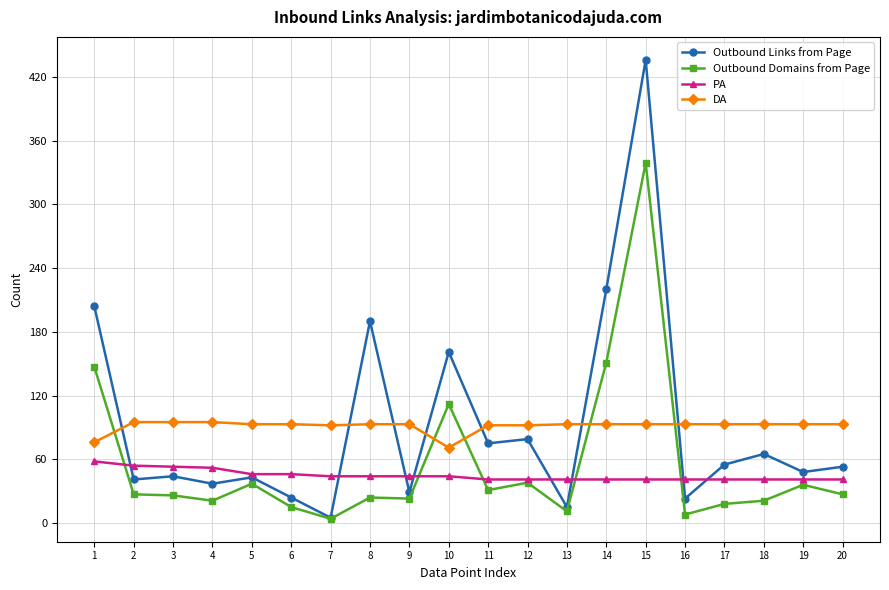

What is the maximum value shown in the chart?

436